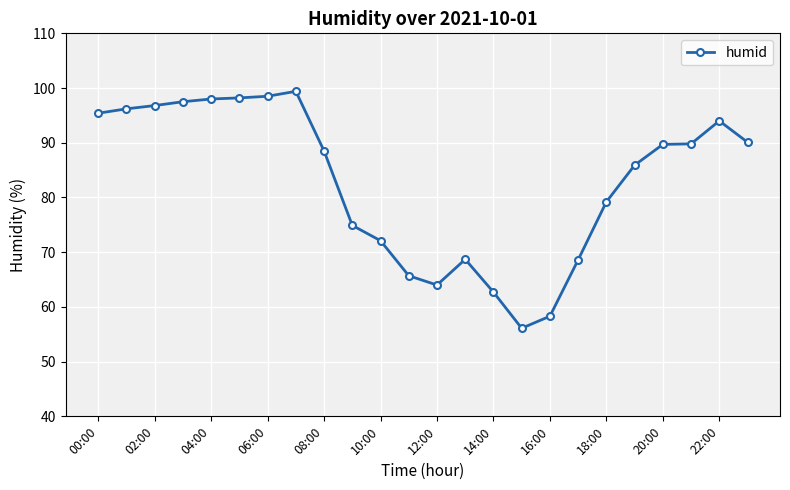

What is the value of the 12th point from the left?

65.7